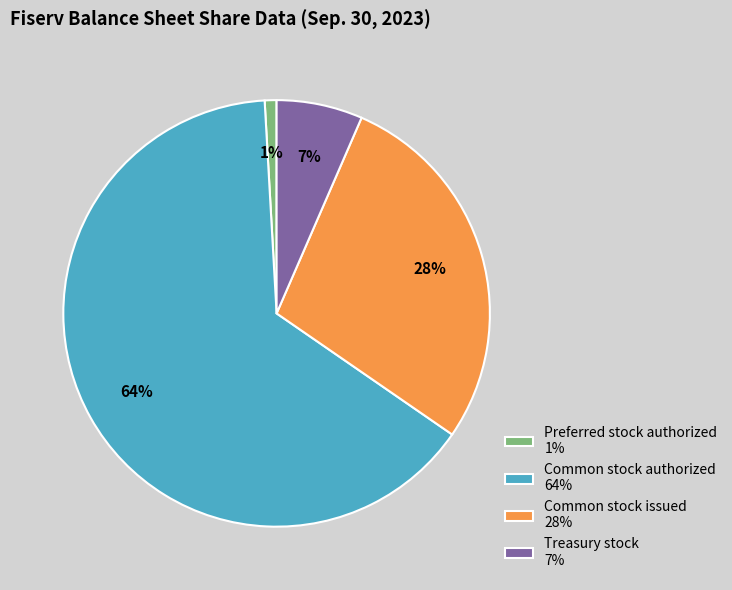

Which slice is the smallest?

Preferred stock authorized